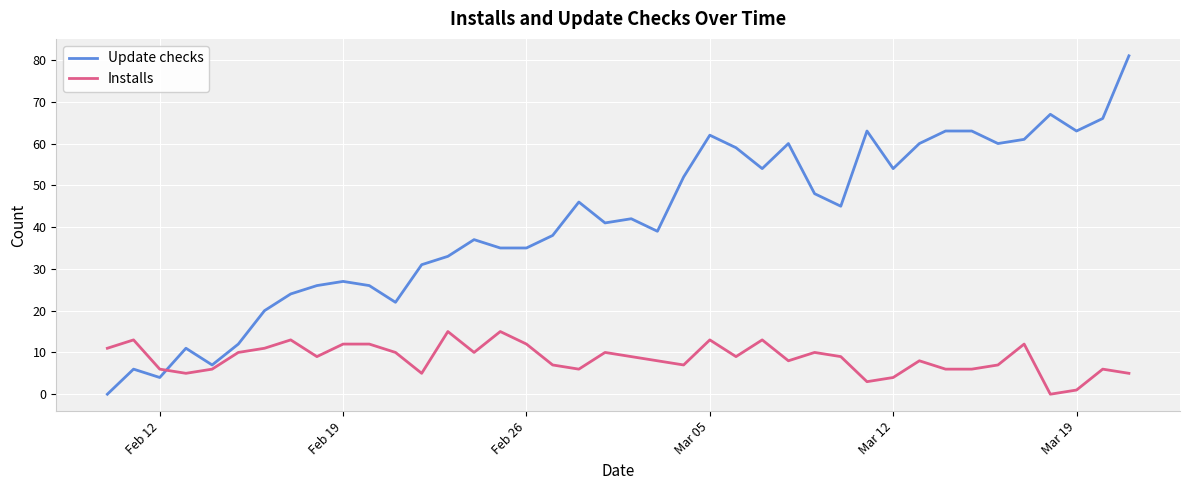

List the series in order of their peak value, lowest first.

Installs, Update checks